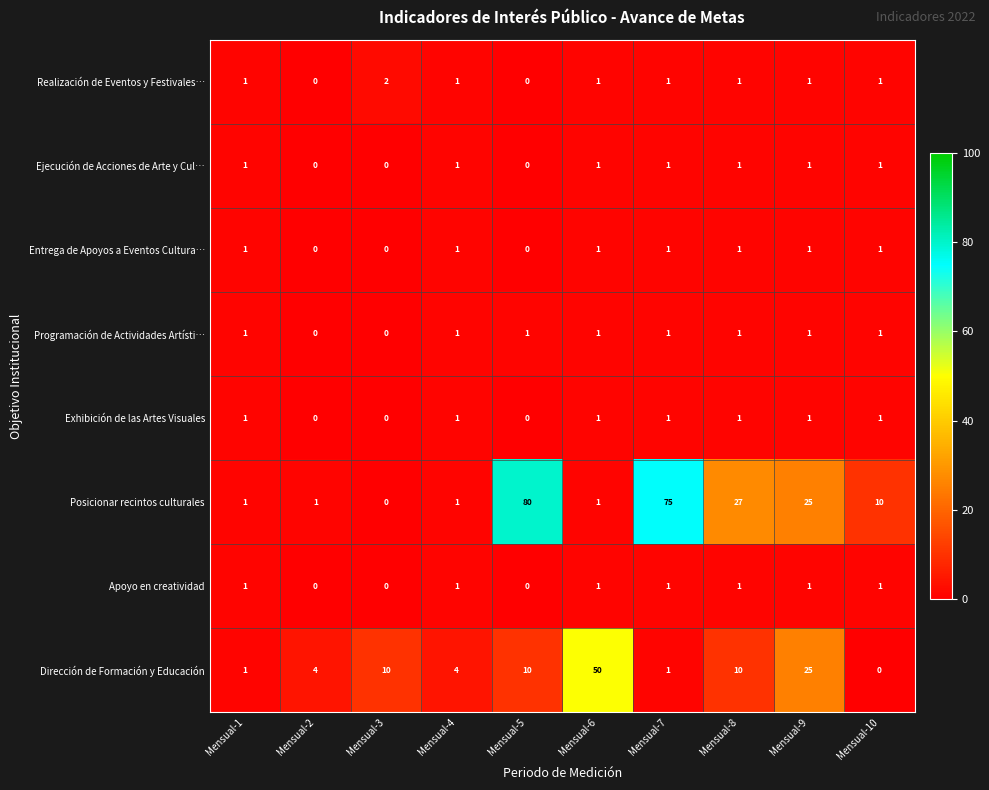

At which label does Dirección de Formación y Educación reach its peak?

Mensual-6